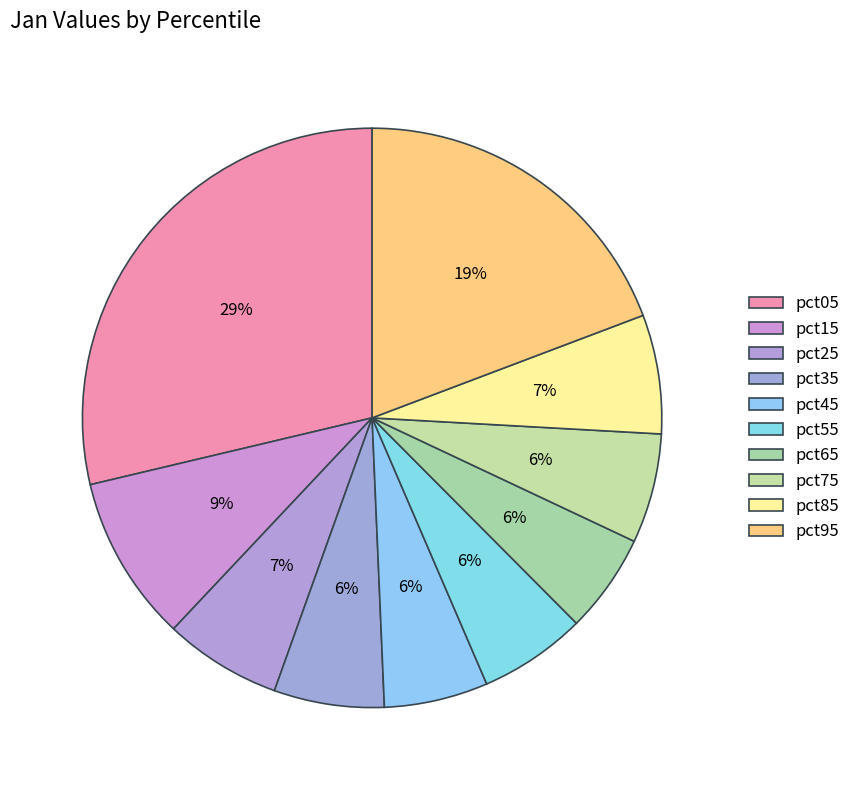

True or false: pct35 accounts for 6% of the total.

True